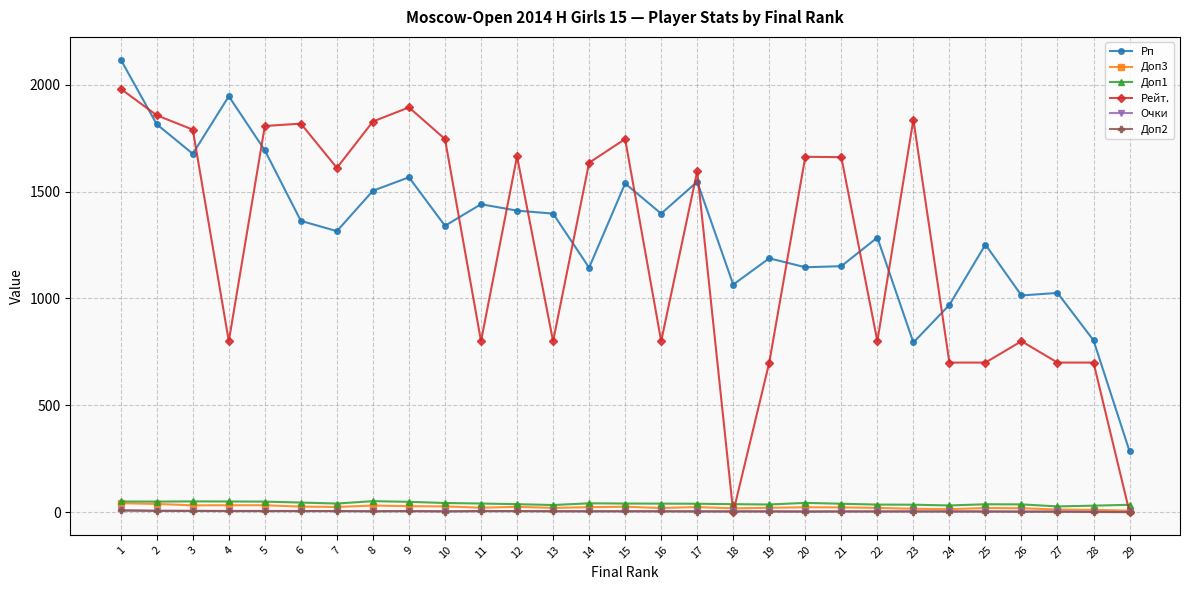

What is the value of the Доп2 point at the 22nd from the left?

3.0